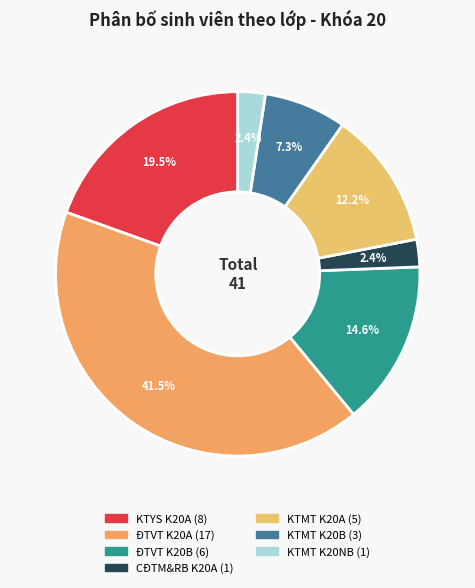

Is it true that KTMT K20NB is 2% of the pie?

True